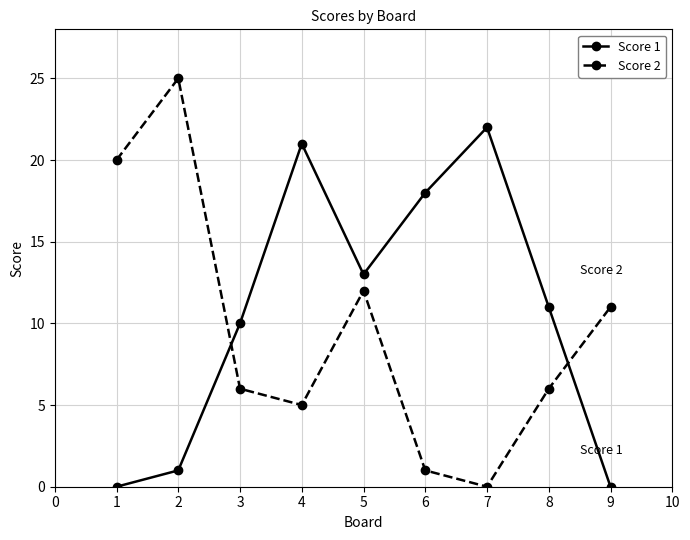

The value of Score 2 at 7 is 14. True or false?

False